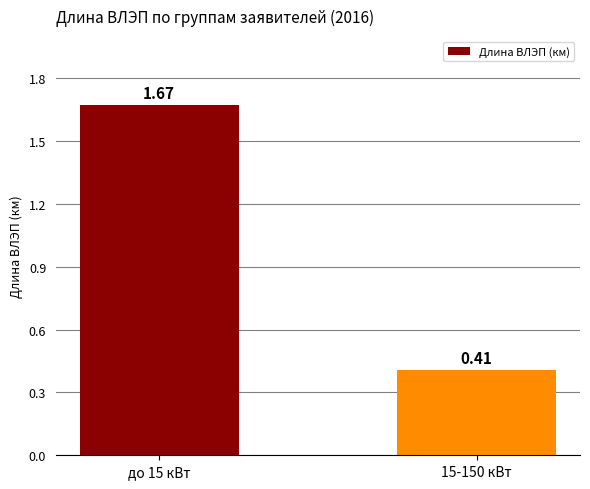

List the labels in order of value, largest first.

до 15 кВт, 15-150 кВт